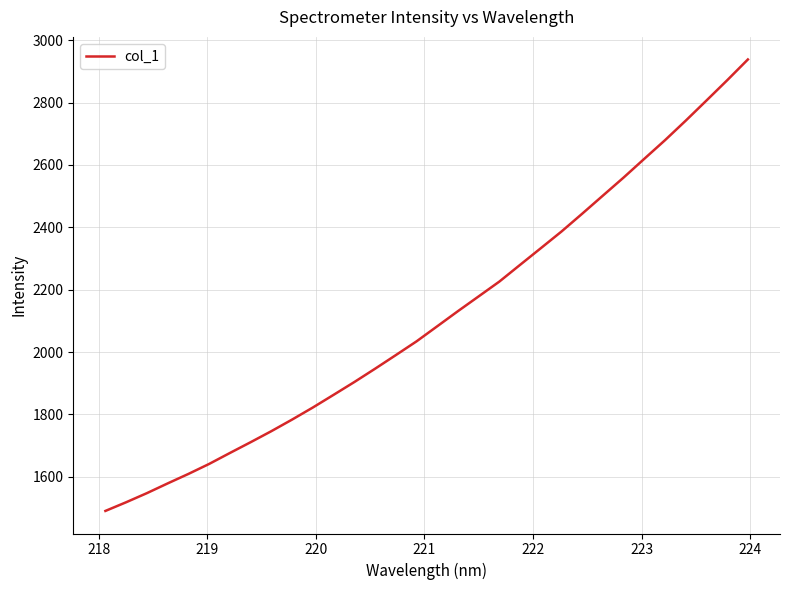

What is the smallest value displayed?

1490.3